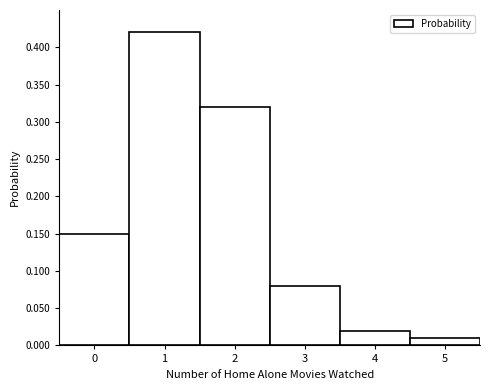

Reading left to right, list every bar in this chart as the range it spans on the x-axis followed by its height. The values are not printed on the chart, so give them approximately, as read against the axis.

-0.5 to 0.5: 0.15
0.5 to 1.5: 0.42
1.5 to 2.5: 0.32
2.5 to 3.5: 0.08
3.5 to 4.5: 0.02
4.5 to 5.5: 0.01